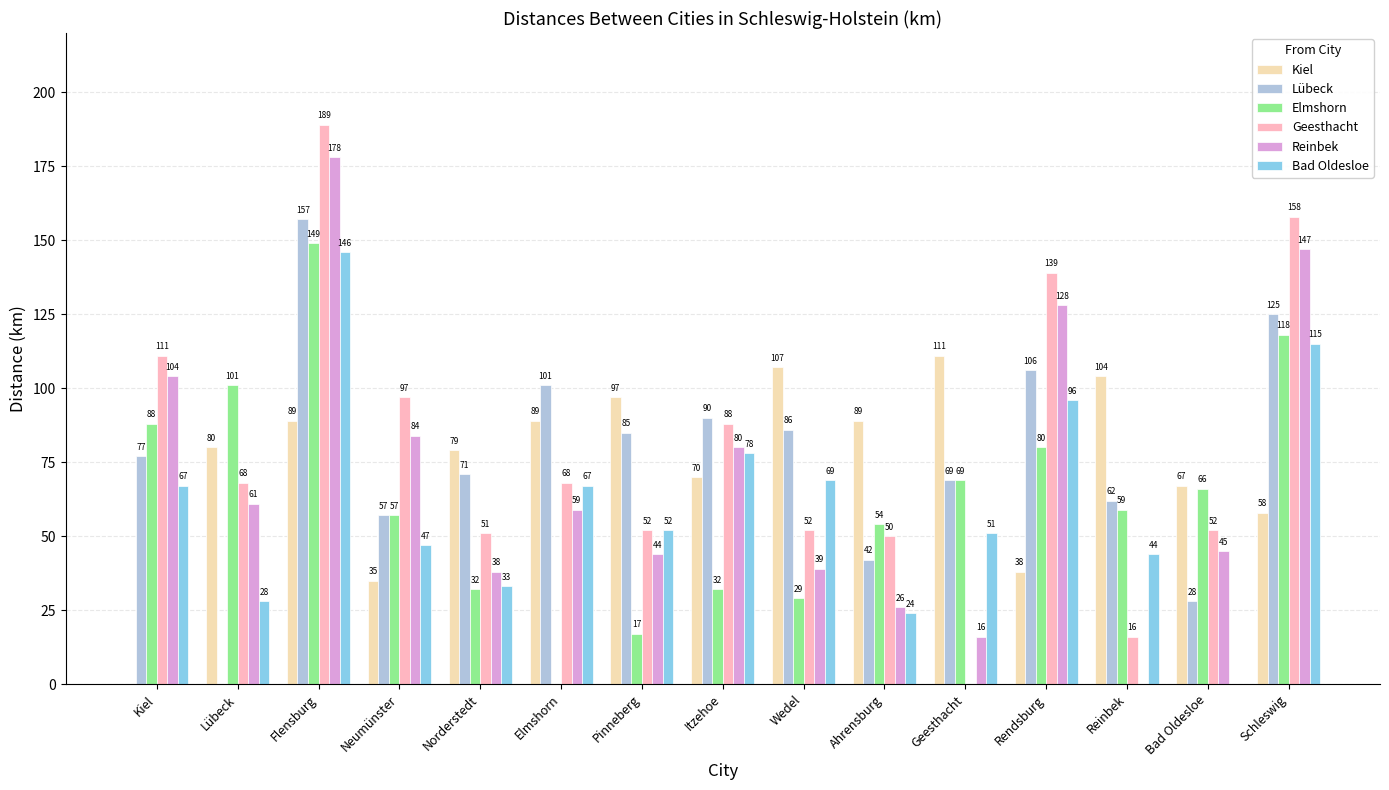

How many distinct data groups are displayed?

6